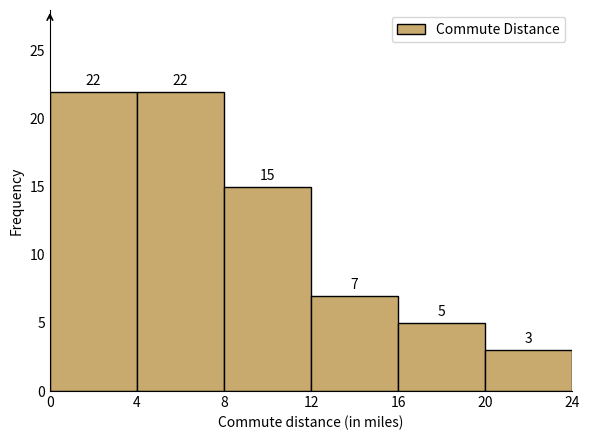

Reading left to right, list every bar in this chart as the range it spans on the x-axis followed by its height.

0 to 4: 22
4 to 8: 22
8 to 12: 15
12 to 16: 7
16 to 20: 5
20 to 24: 3